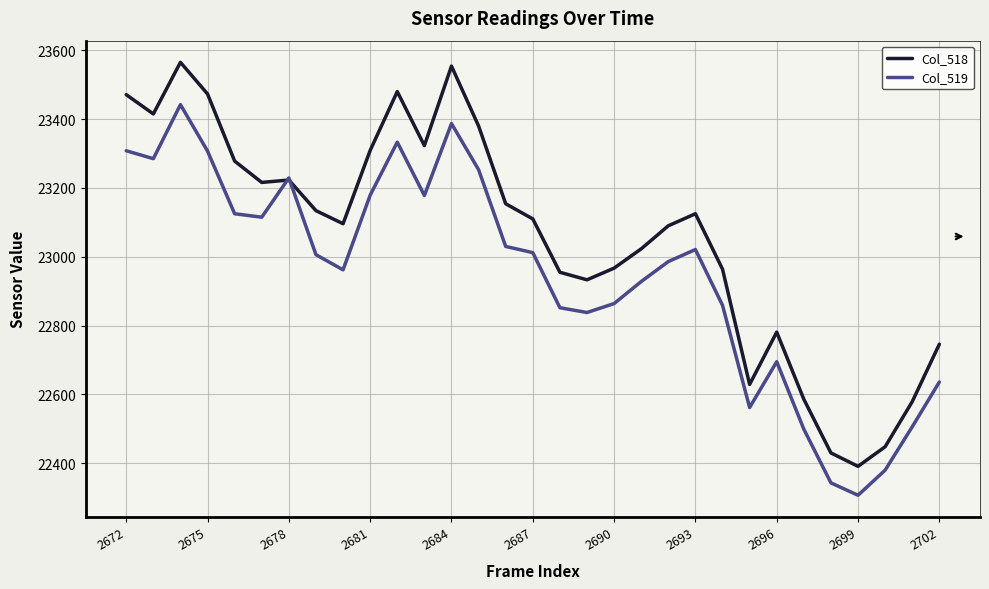

How many series are shown in this chart?

2